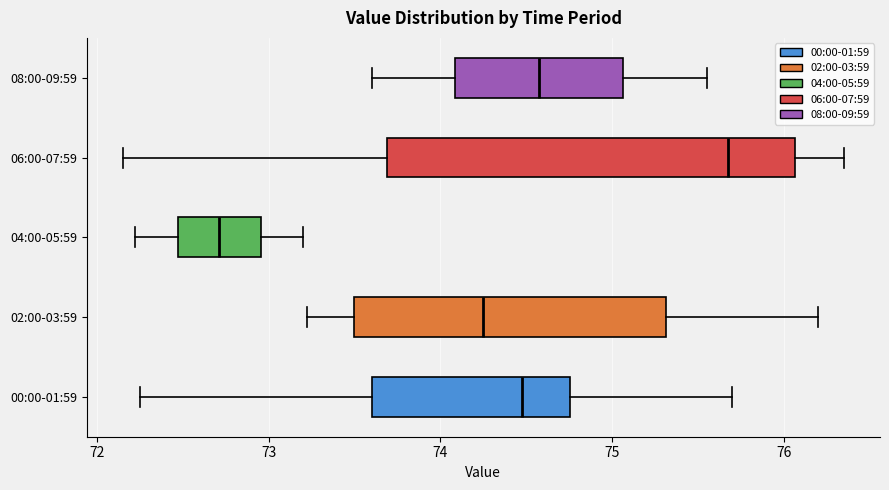

Reading bottom to top, transcribe this box plot: for each box, give where its median line is, the range the box spans, and where its two whiskers end, as read against the x-axis. The values are not printed on the chart, so give them approximately, as read against the axis.

00:00-01:59: median 74.5, box 73.6 to 74.8, whiskers 72.3 to 75.7
02:00-03:59: median 74.3, box 73.5 to 75.3, whiskers 73.2 to 76.2
04:00-05:59: median 72.7, box 72.5 to 73.0, whiskers 72.2 to 73.2
06:00-07:59: median 75.7, box 73.7 to 76.1, whiskers 72.2 to 76.4
08:00-09:59: median 74.6, box 74.1 to 75.1, whiskers 73.6 to 75.6